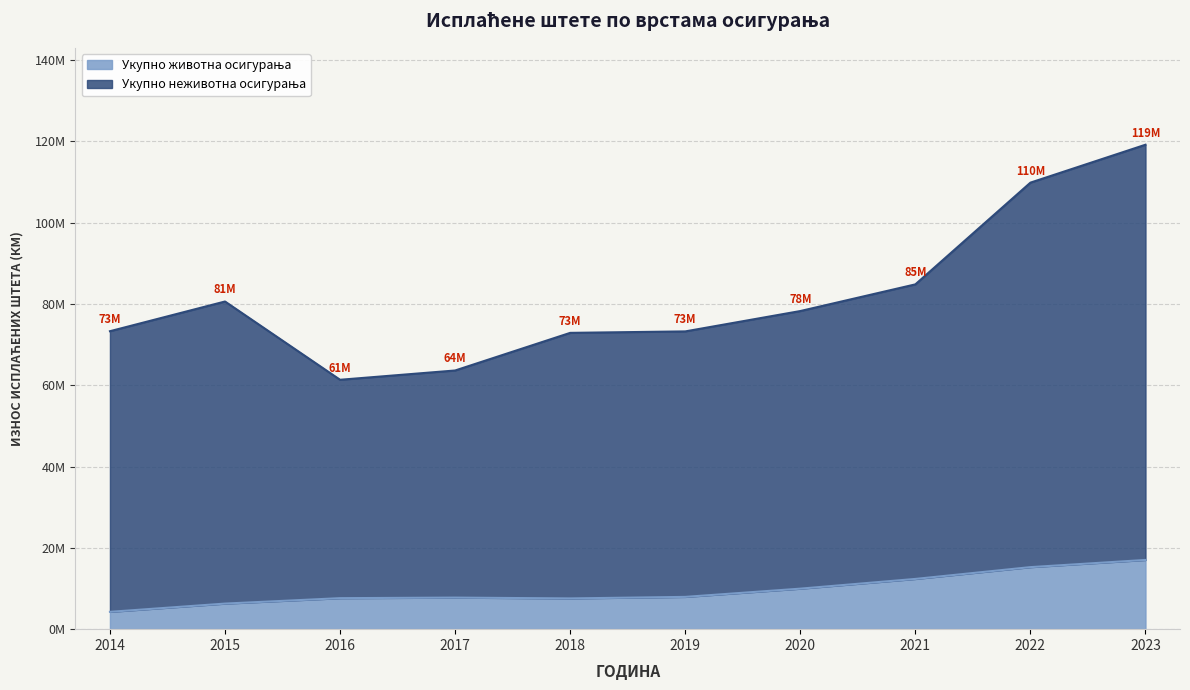

At 2014, list the series in order from largest to smallest.

Укупно неживотна осигурања, Укупно животна осигурања